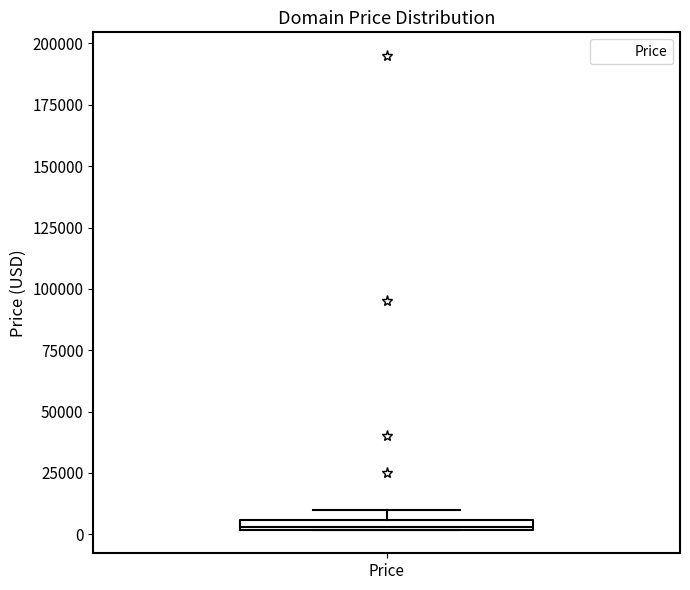

Where is the upper edge of the box for Price on the y-axis? The values are not printed on the chart, so give them approximately, as read against the axis.

5000